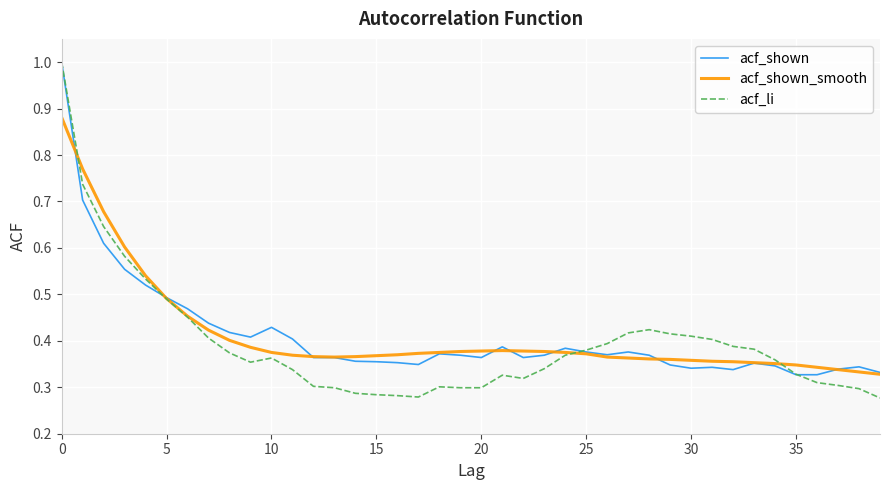

At how many categories does at least one series exceed 0?

40